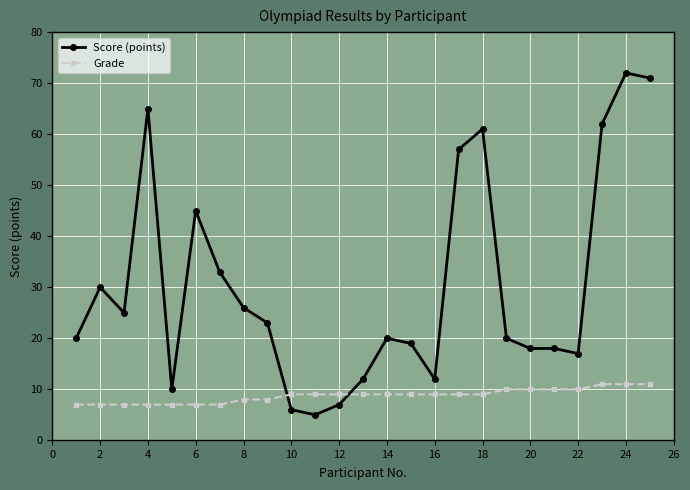

At how many categories does at least one series exceed 63?

3